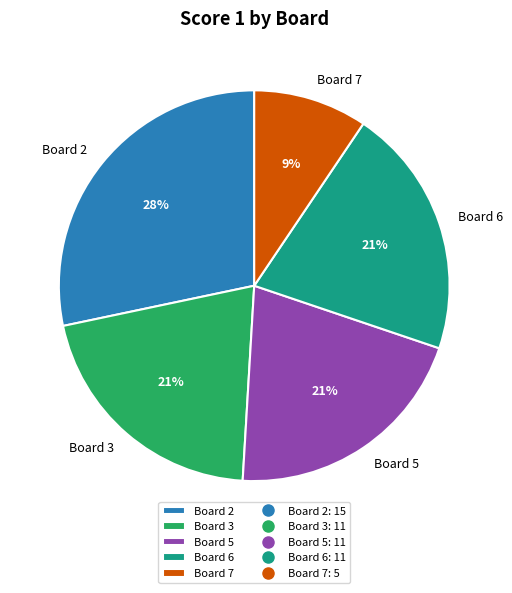

Is there any slice that represents more than half of the pie?

No